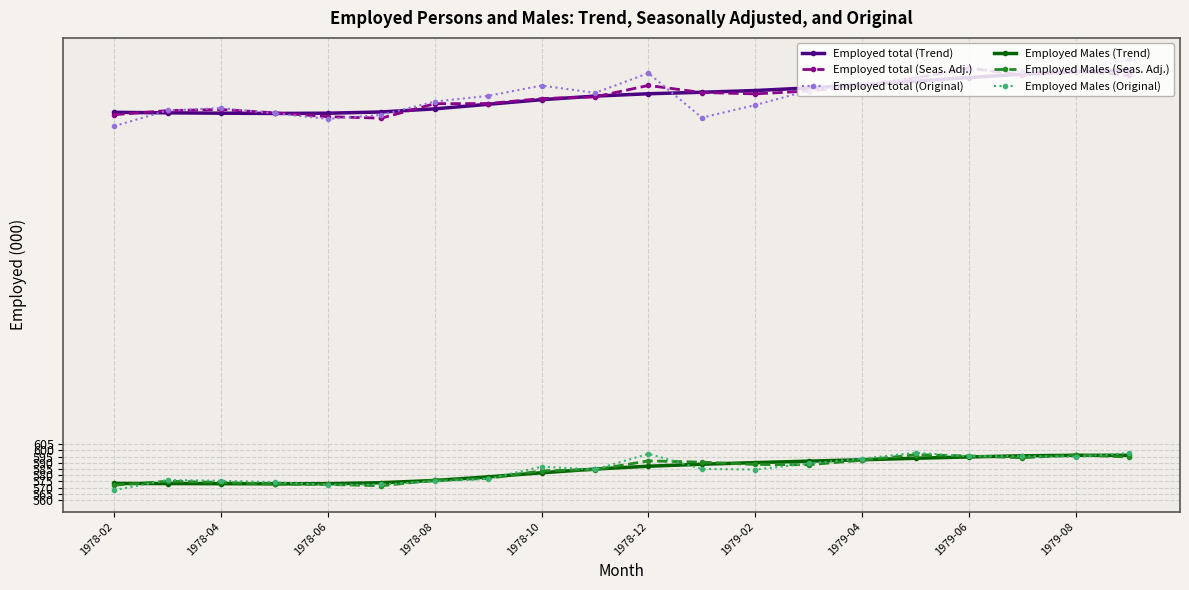

What are all the series names shown in the legend?

Employed total (Trend), Employed total (Seas. Adj.), Employed total (Original), Employed Males (Trend), Employed Males (Seas. Adj.), Employed Males (Original)